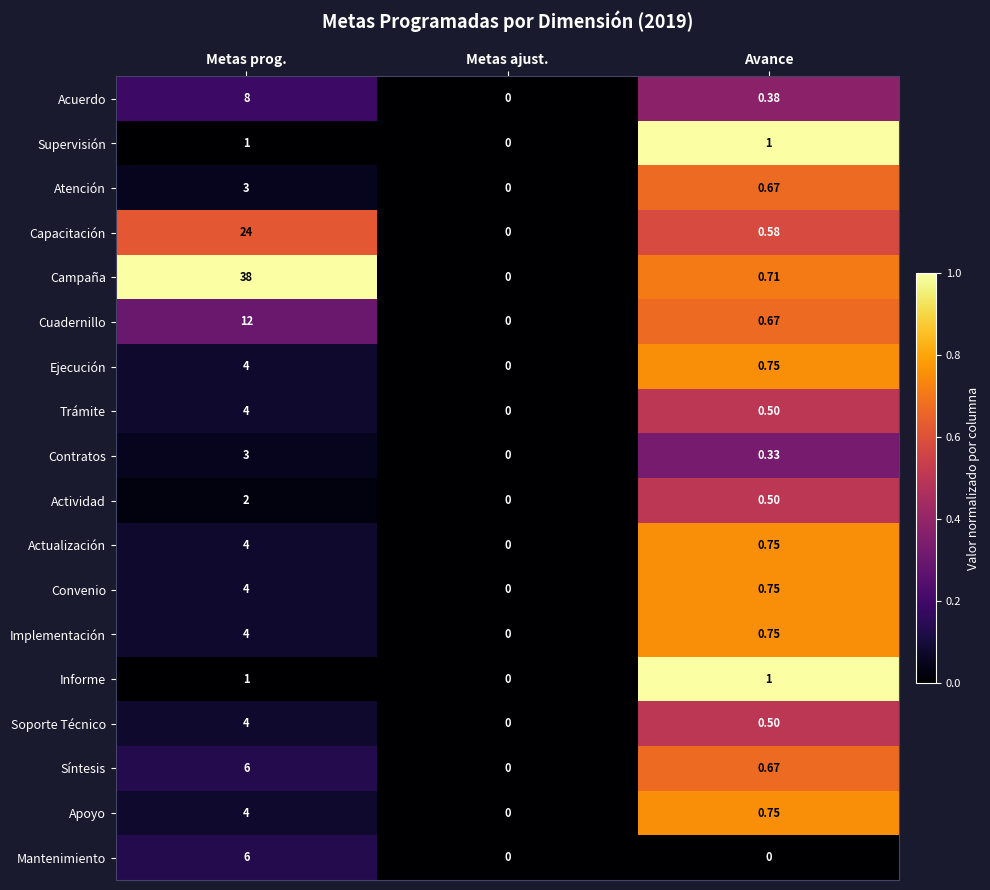

How many values in the Implementación series exceed 0?

2